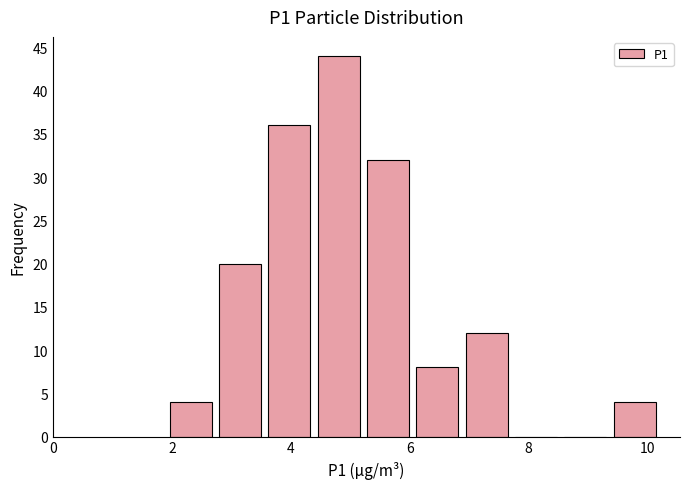

Reading left to right, transcribe this chart: for each bar, give the range it covers on the x-axis and its height. Neither the bar edges nor the heights are printed on the chart, so give them approximately, as read against the axes.

2.0 to 2.8: 4
2.8 to 3.6: 20
3.6 to 4.4: 36
4.4 to 5.2: 44
5.2 to 6.0: 32
6.0 to 6.8: 8
6.8 to 7.8: 12
7.8 to 8.6: 0
8.6 to 9.4: 0
9.4 to 10.2: 4